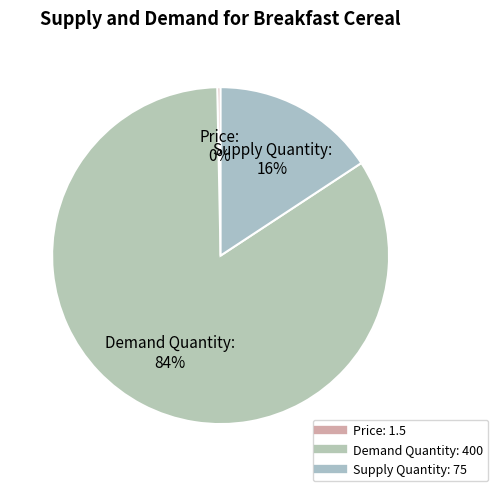

To the nearest percent, what is the combined percentage of Supply Quantity and Demand Quantity?

100%